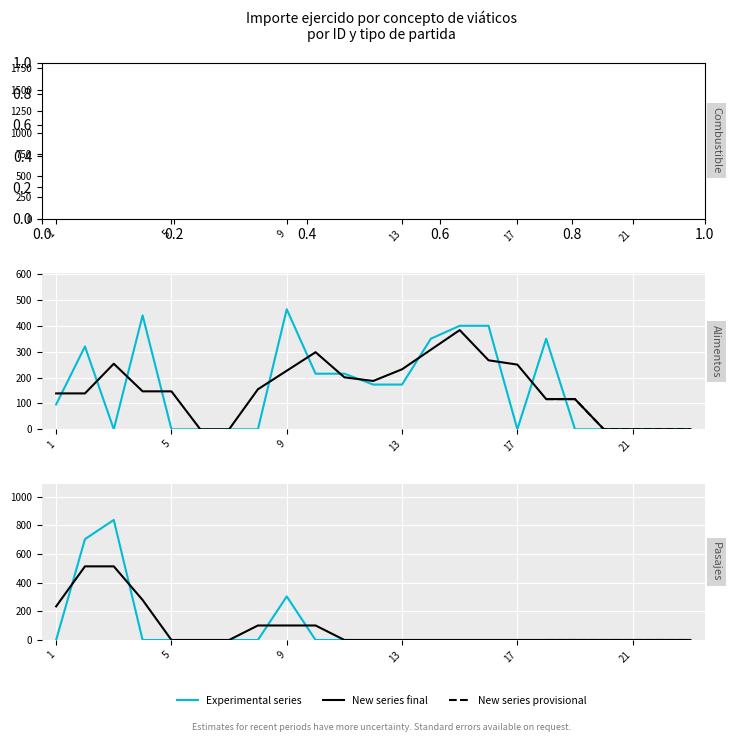

Rank the series at 13 from lowest to highest value.

COMBUSTIBLE, PASAJES, ALIMENTOS